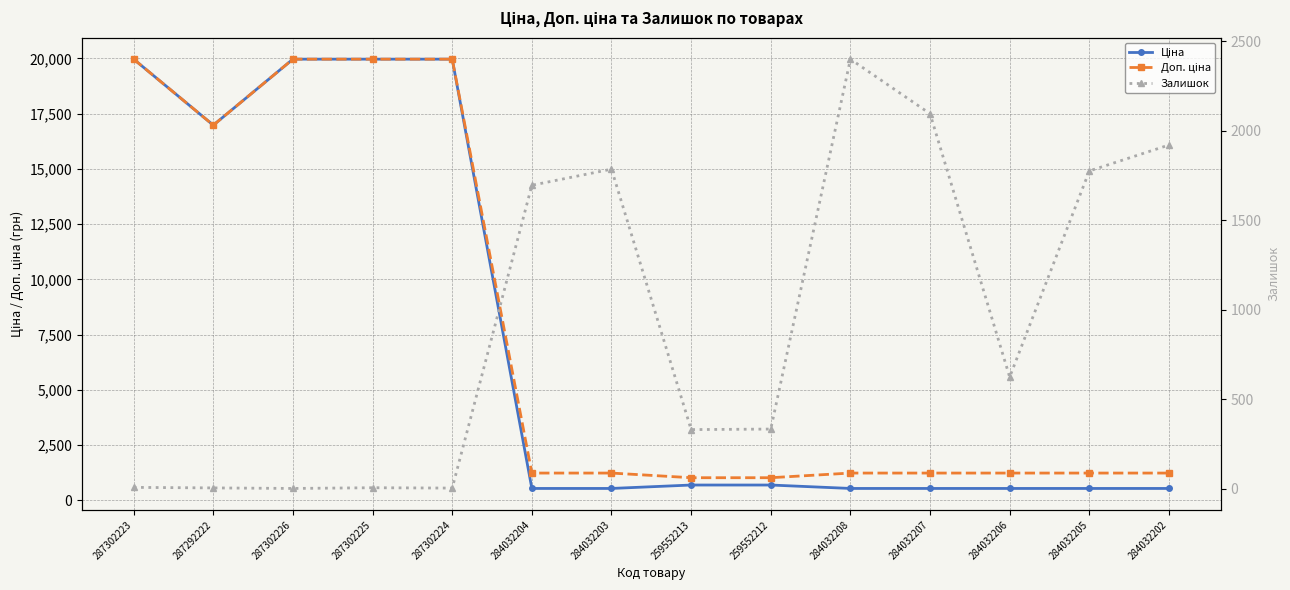

Is it true that Залишок equals 4.0 at 287292222?

True